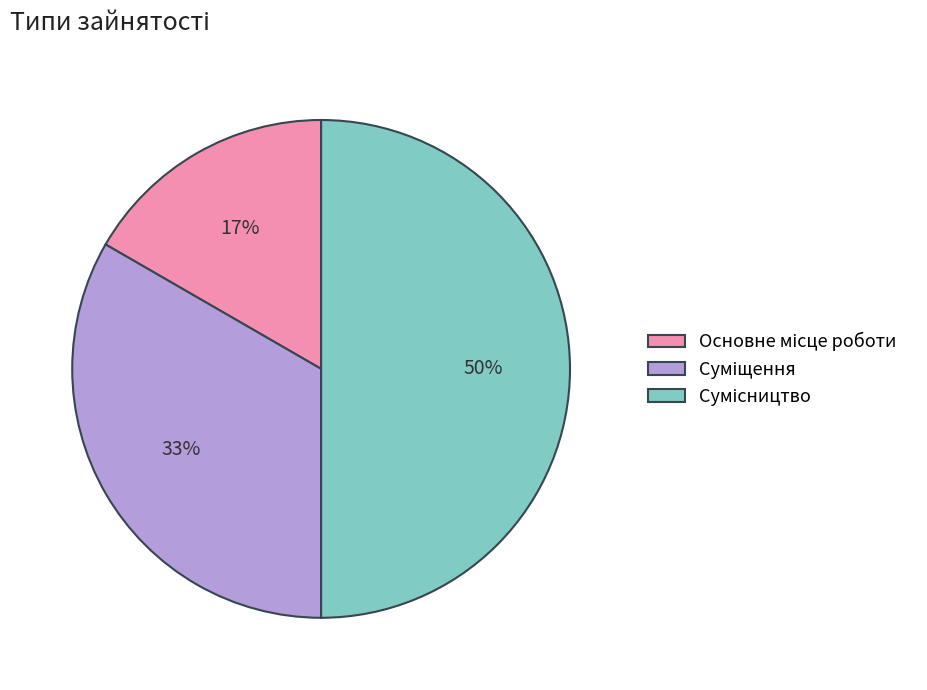

To the nearest percent, what is the difference between the largest and smallest slice percentages?

33%